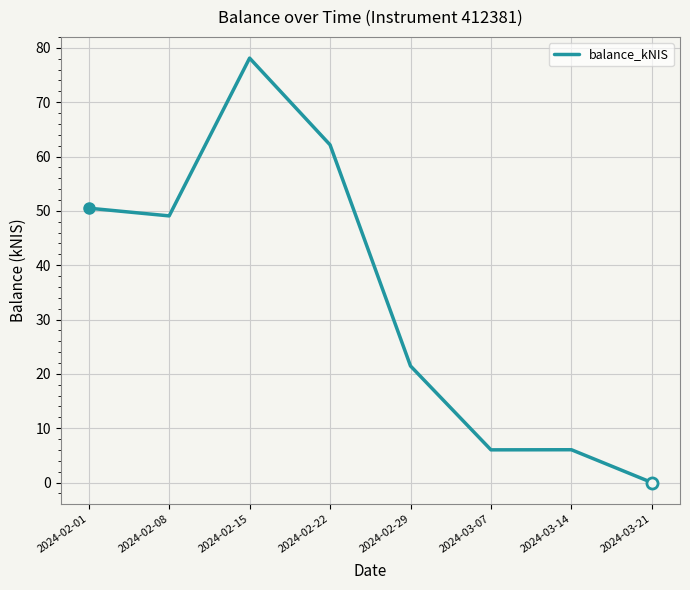

True or false: the data shows 50.5 at 2024-02-01.

True